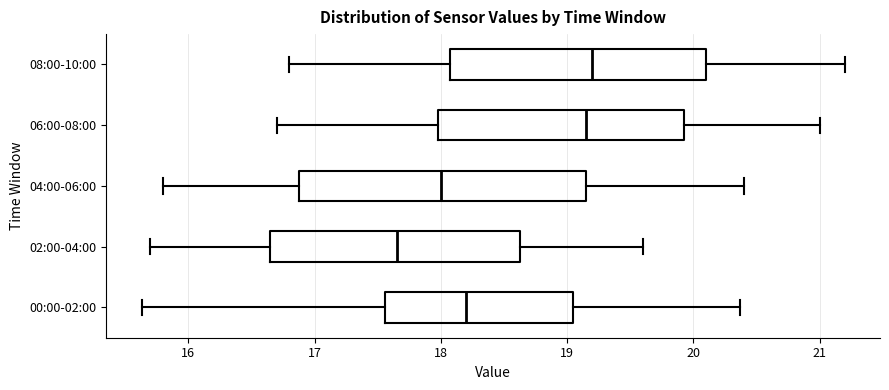

Which box has the furthest to the left median line?

02:00-04:00